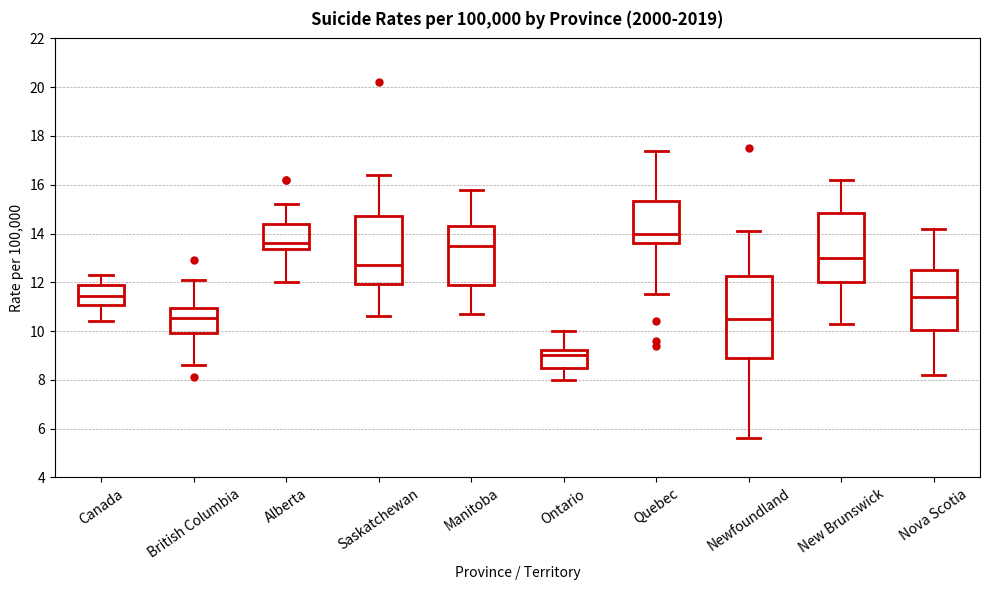

Reading left to right, read every box against the y-axis: the position of its median line, the range the box covers, and the ends of its whiskers. The values are not printed on the chart, so give them approximately, as read against the axis.

Canada: median 11.4, box 11.0 to 12.0, whiskers 10.4 to 12.4
British Columbia: median 10.6, box 10.0 to 11.0, whiskers 8.6 to 12.2
Alberta: median 13.6, box 13.4 to 14.4, whiskers 12.0 to 15.2
Saskatchewan: median 12.8, box 12.0 to 14.8, whiskers 10.6 to 16.4
Manitoba: median 13.6, box 12.0 to 14.4, whiskers 10.8 to 15.8
Ontario: median 9.0, box 8.4 to 9.2, whiskers 8.0 to 10.0
Quebec: median 14.0, box 13.6 to 15.4, whiskers 11.6 to 17.4
Newfoundland: median 10.6, box 8.8 to 12.2, whiskers 5.6 to 14.2
New Brunswick: median 13.0, box 12.0 to 14.8, whiskers 10.4 to 16.2
Nova Scotia: median 11.4, box 10.0 to 12.6, whiskers 8.2 to 14.2